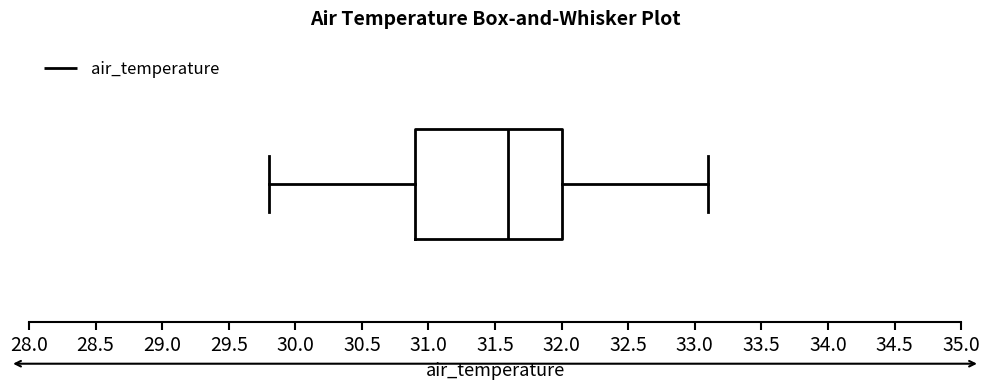

Read this box plot against the x-axis: the position of the median line, the range covered by the box, and the ends of both whiskers. The values are not printed on the chart, so give them approximately, as read against the axis.

median 31.6, box 30.9 to 32.0, whiskers 29.8 to 33.1